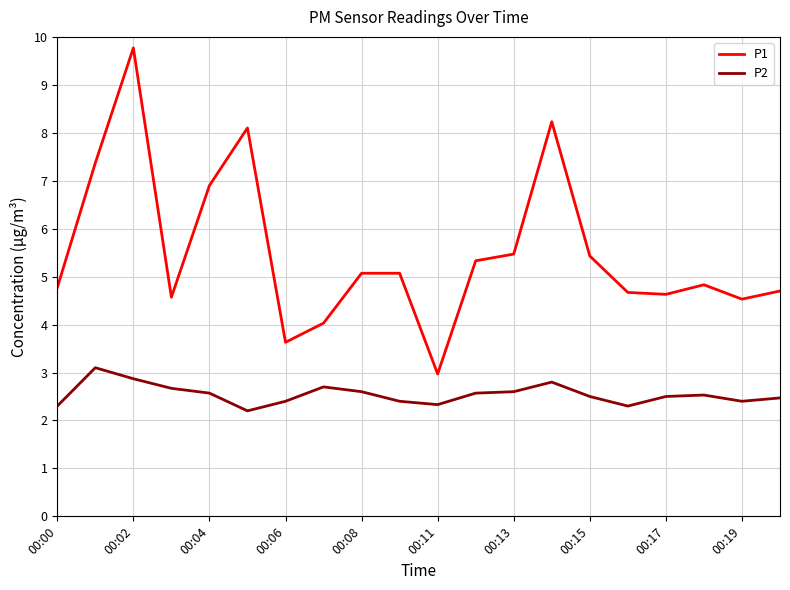

List the series in order of their overall mean, highest first.

P1, P2